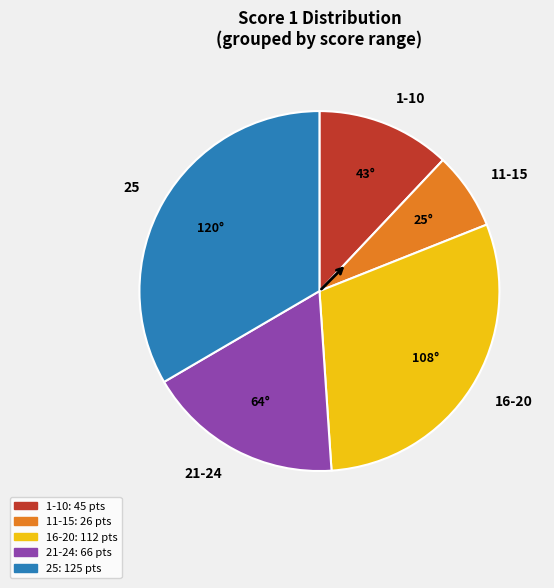

What is the smallest slice in the pie chart?

11-15